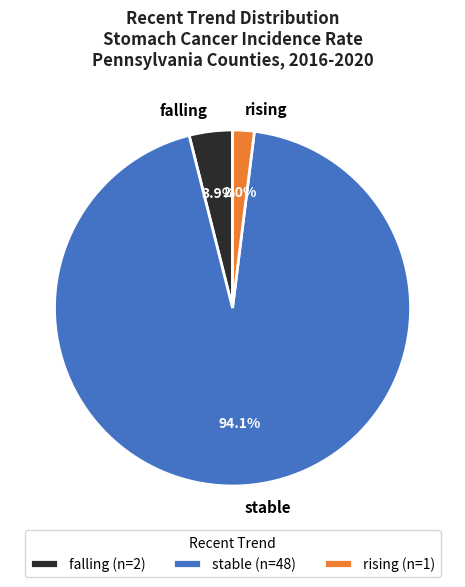

Is stable the majority of the pie?

Yes